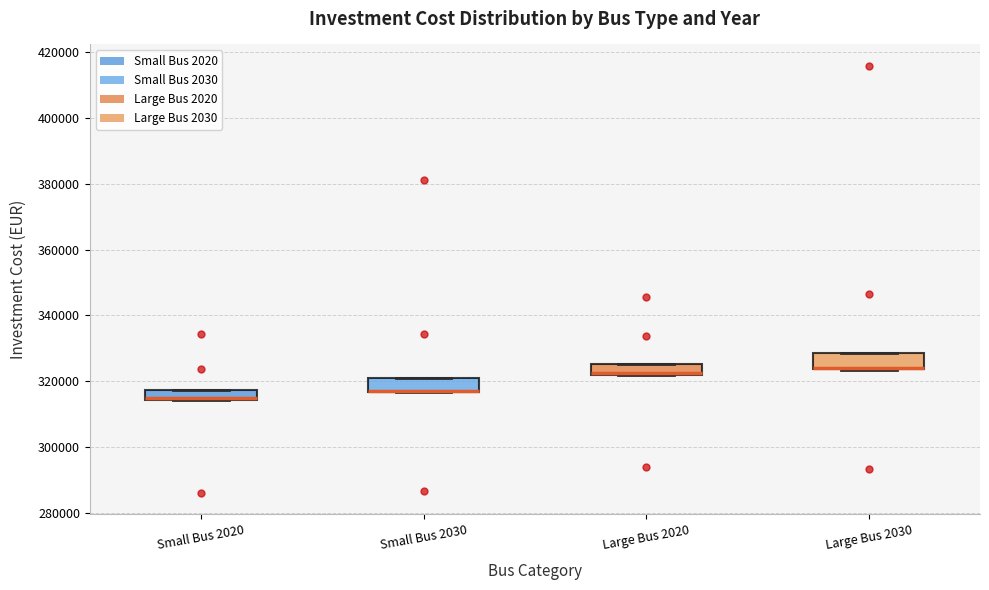

Where is the lower edge of the box for Large Bus 2030 on the y-axis? The values are not printed on the chart, so give them approximately, as read against the axis.

324000